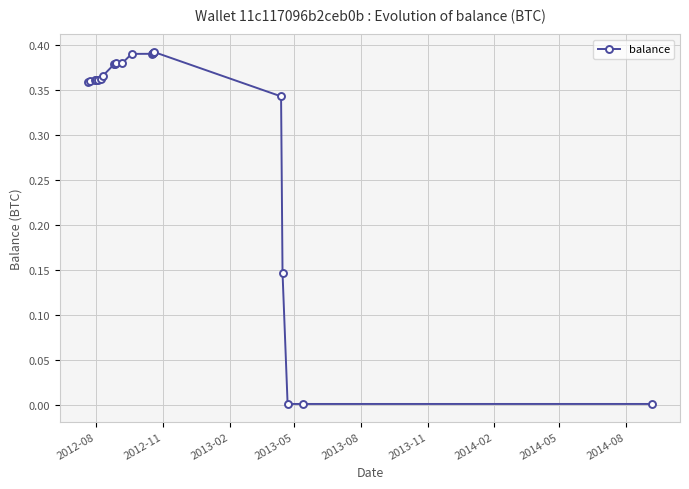

What is the sum of all values?

6.5